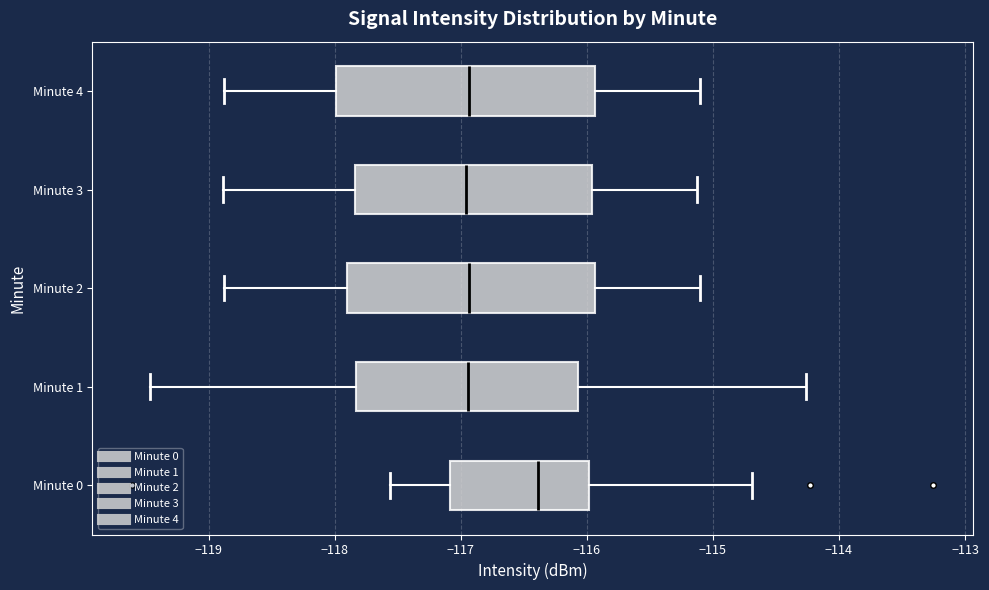

Reading bottom to top, read every box against the x-axis: the position of its median line, the range the box covers, and the ends of its whiskers. The values are not printed on the chart, so give them approximately, as read against the axis.

Minute 0: median -116.4, box -117.1 to -116.0, whiskers -117.6 to -114.7
Minute 1: median -116.9, box -117.8 to -116.1, whiskers -119.5 to -114.3
Minute 2: median -116.9, box -117.9 to -115.9, whiskers -118.9 to -115.1
Minute 3: median -117.0, box -117.8 to -116.0, whiskers -118.9 to -115.1
Minute 4: median -116.9, box -118.0 to -115.9, whiskers -118.9 to -115.1